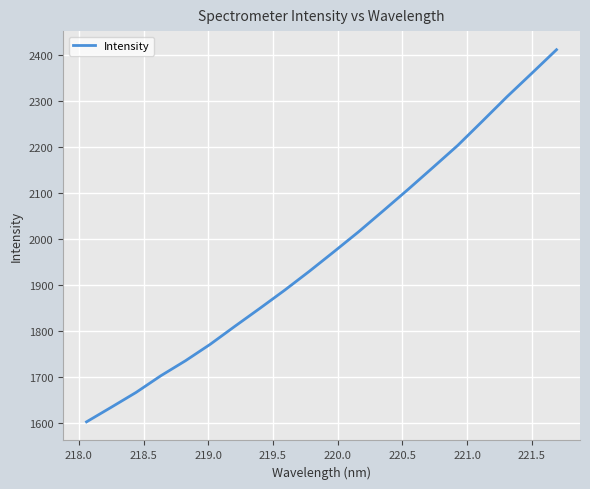

What is the greatest value displayed?

2412.0